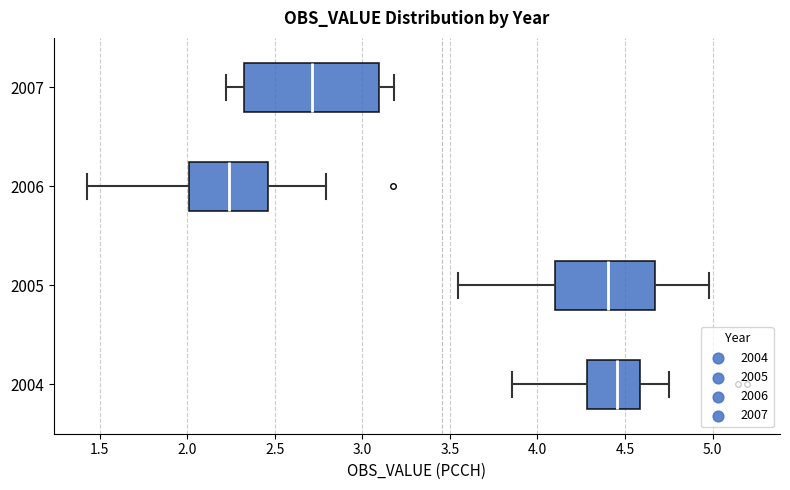

Where is the right edge of the box at y = 2007 on the x-axis? The values are not printed on the chart, so give them approximately, as read against the axis.

3.10